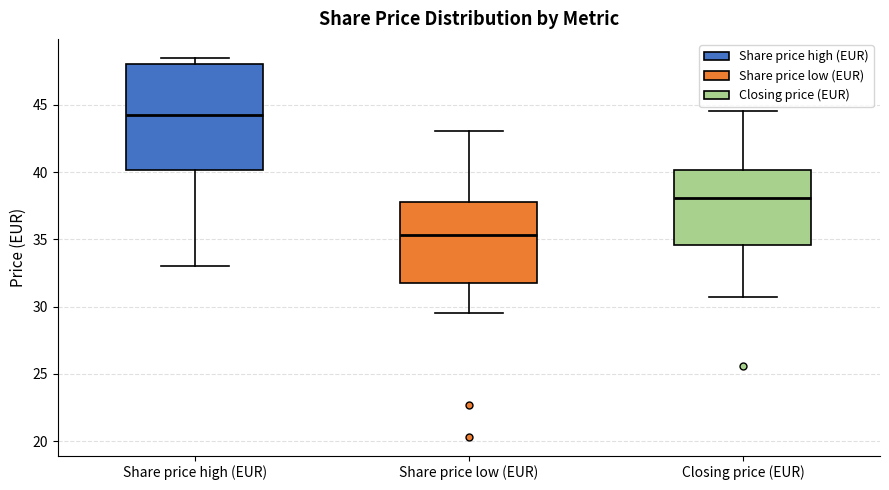

Reading left to right, read every box against the y-axis: the position of its median line, the range the box covers, and the ends of its whiskers. The values are not printed on the chart, so give them approximately, as read against the axis.

Share price high (EUR): median 44.5, box 40.0 to 48.0, whiskers 33.0 to 48.5
Share price low (EUR): median 35.5, box 32.0 to 38.0, whiskers 29.5 to 43.0
Closing price (EUR): median 38.0, box 34.5 to 40.0, whiskers 30.5 to 44.5